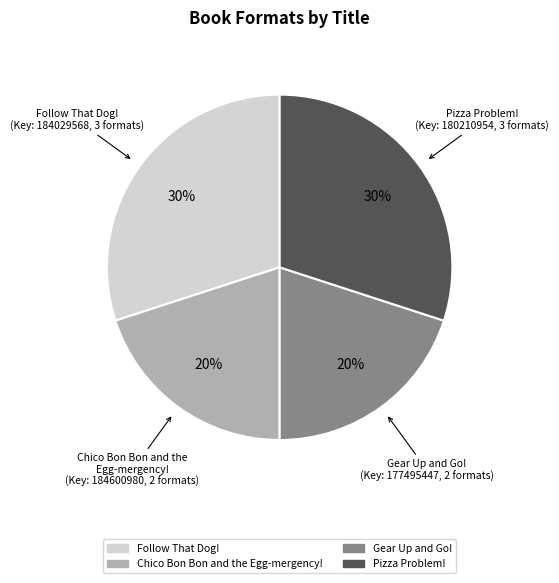

How many segments does this pie chart have?

4